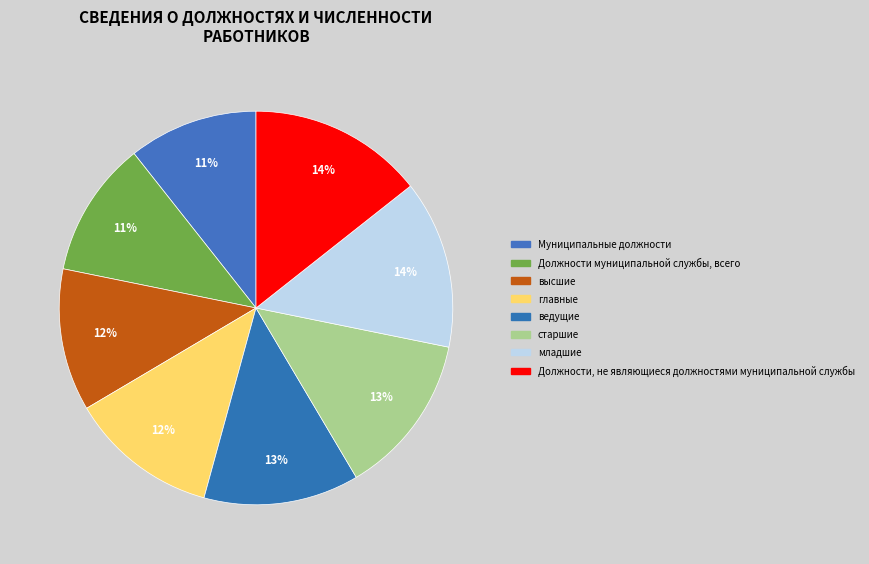

To the nearest percent, what is the average slice percentage?

12%